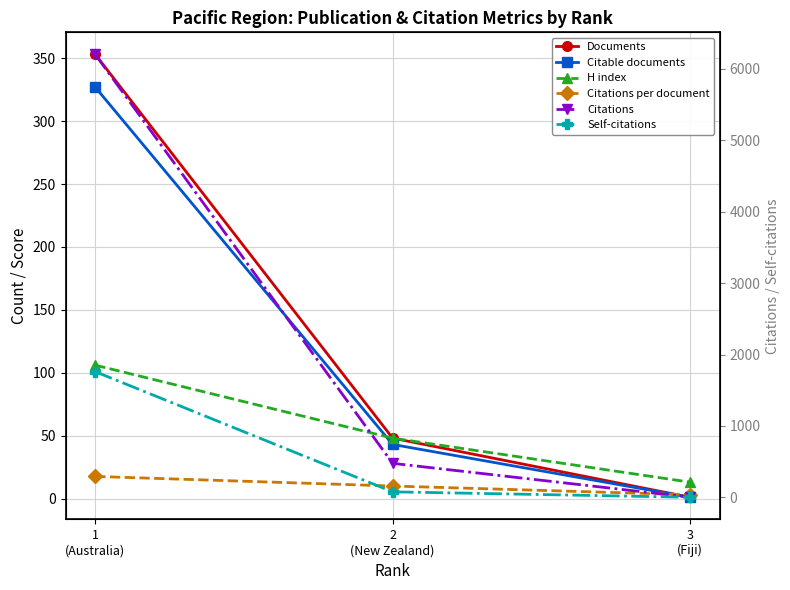

Does the chart display data point markers on the line(s)?

Yes